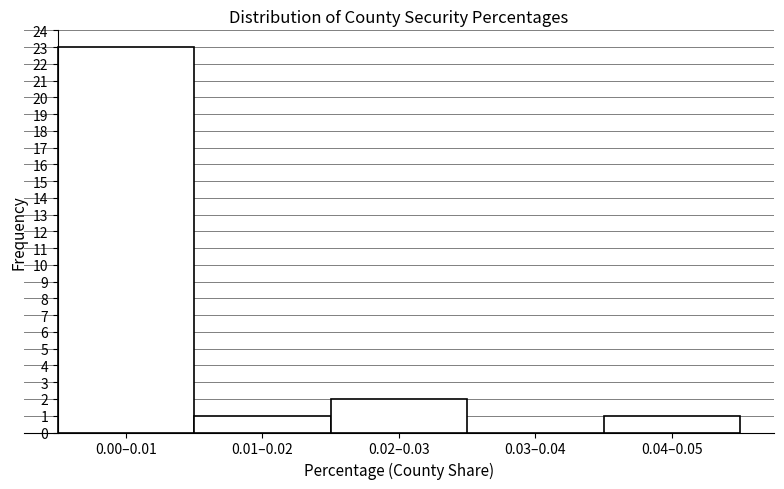

Reading right to left, transcribe all the data shown in this chart.

0.04–0.05=1	0.03–0.04=0	0.02–0.03=2	0.01–0.02=1	0.00–0.01=23